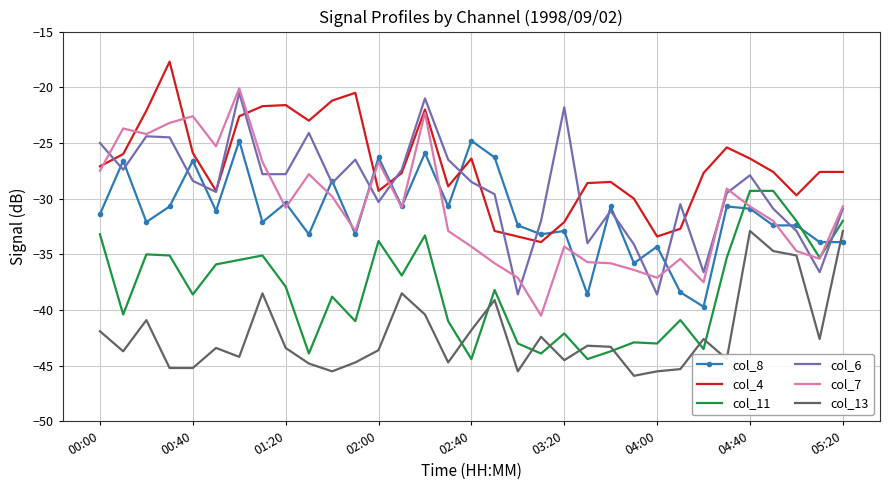

Which series has the largest total across all categories?

col_4